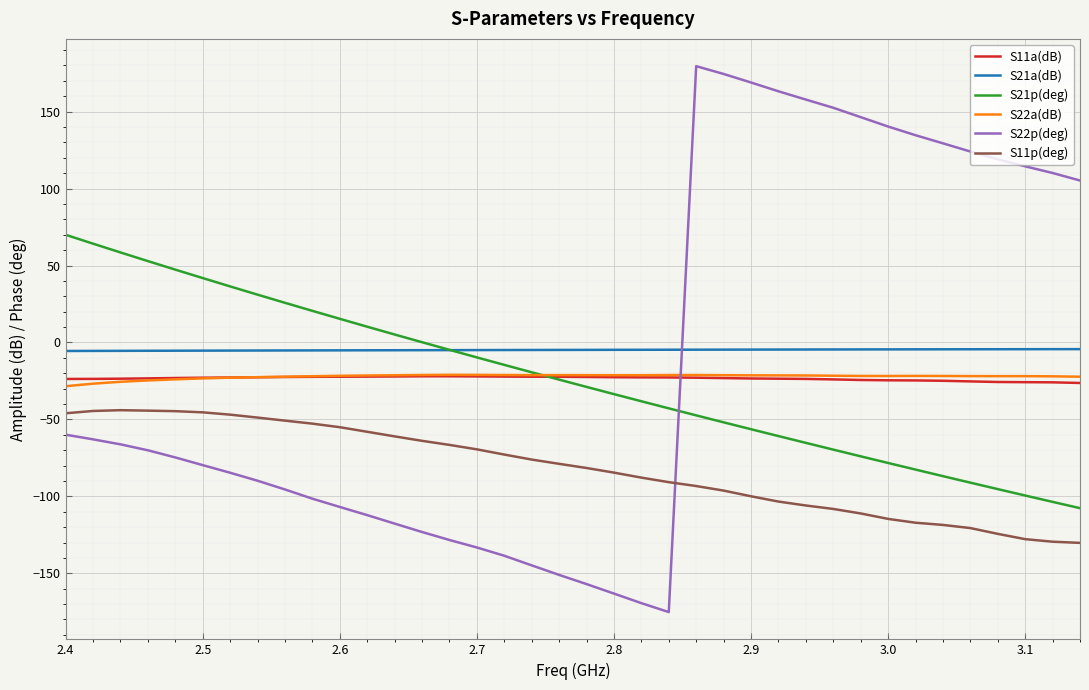

What are all the series names shown in the legend?

S11a(dB), S21a(dB), S21p(deg), S22a(dB), S22p(deg), S11p(deg)